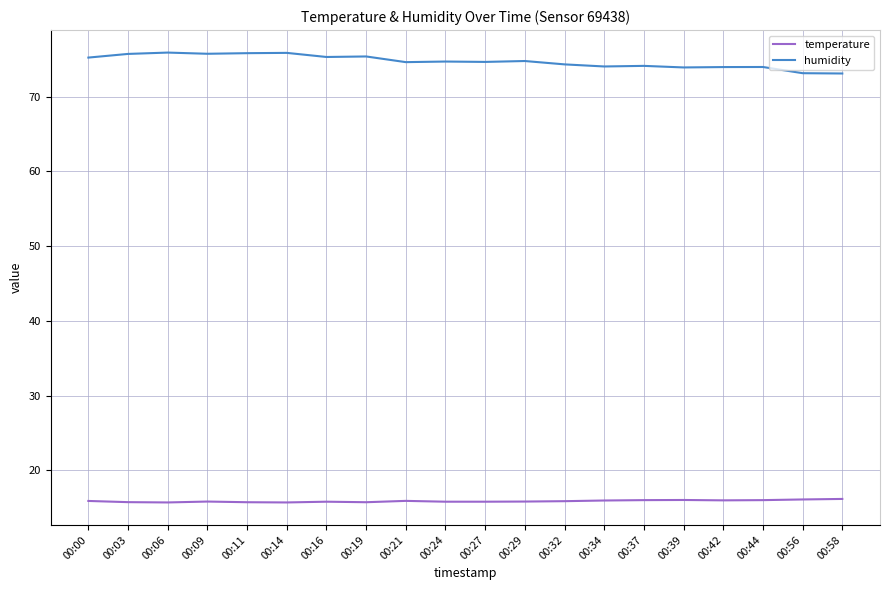

Does the chart display data point markers on the line(s)?

No